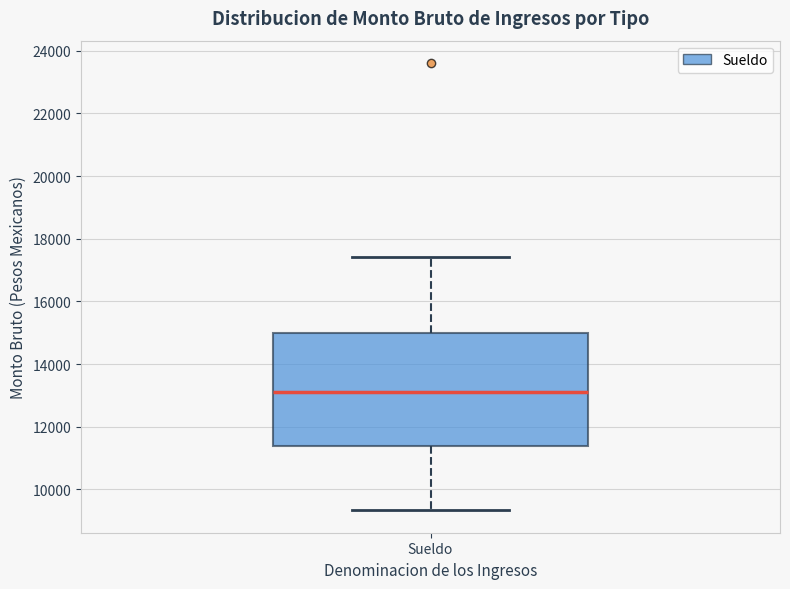

Read this box plot against the y-axis: the position of the median line, the range covered by the box, and the ends of both whiskers. The values are not printed on the chart, so give them approximately, as read against the axis.

median 13200, box 11400 to 15000, whiskers 9400 to 17400